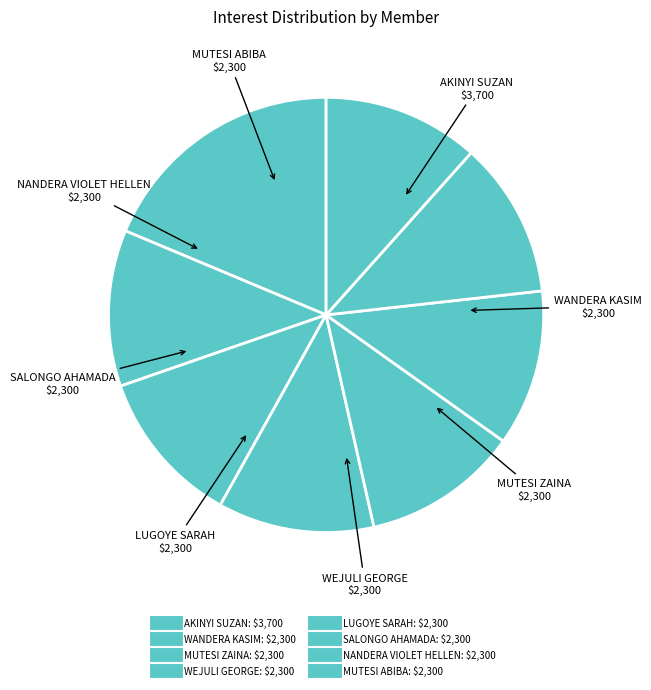

Count the number of slices in the pie.

8